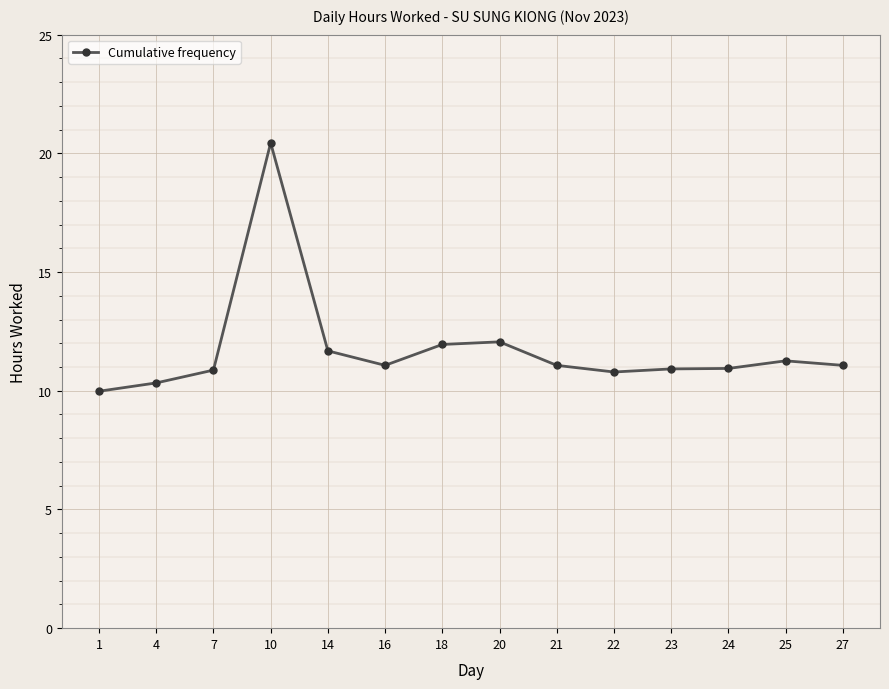

Where is the first local maximum?

10